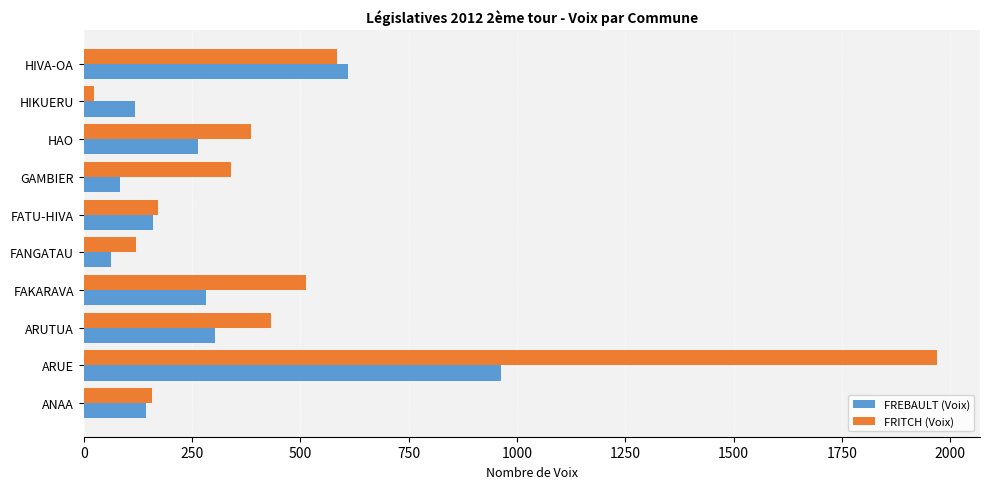

What value does the FRITCH (Voix) series have at HIVA-OA?

584